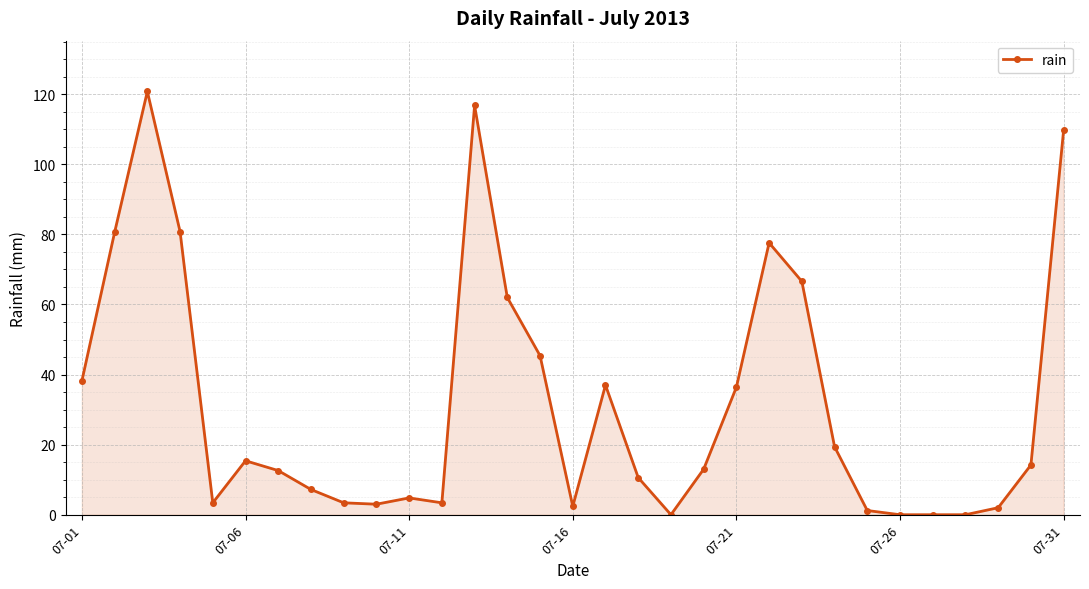

What is the difference between the maximum and second lowest values?

120.8